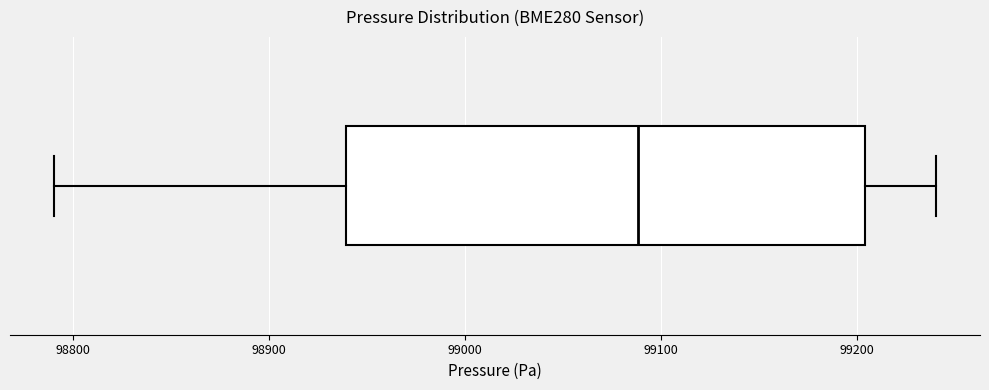

Transcribe this box plot: give where the median line is, the range the box spans, and where the two whiskers end, as read against the x-axis. The values are not printed on the chart, so give them approximately, as read against the axis.

median 99090, box 98940 to 99200, whiskers 98790 to 99240